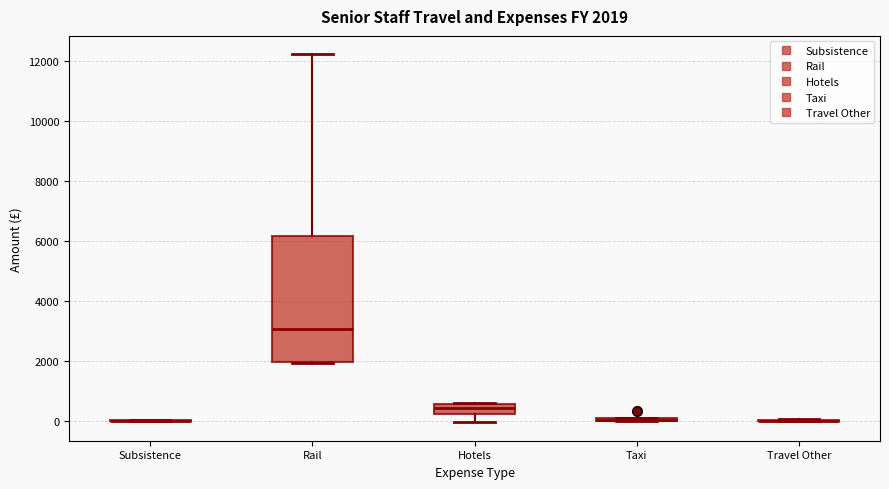

Which box is the tallest, from its lower edge to its upper edge?

Rail